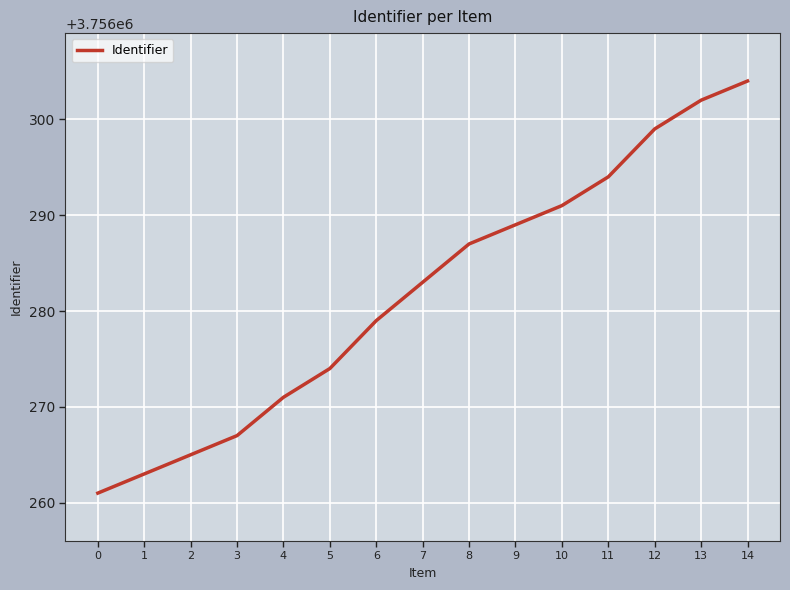

What is the ratio of the value at 5 to the value at 12?

1.0